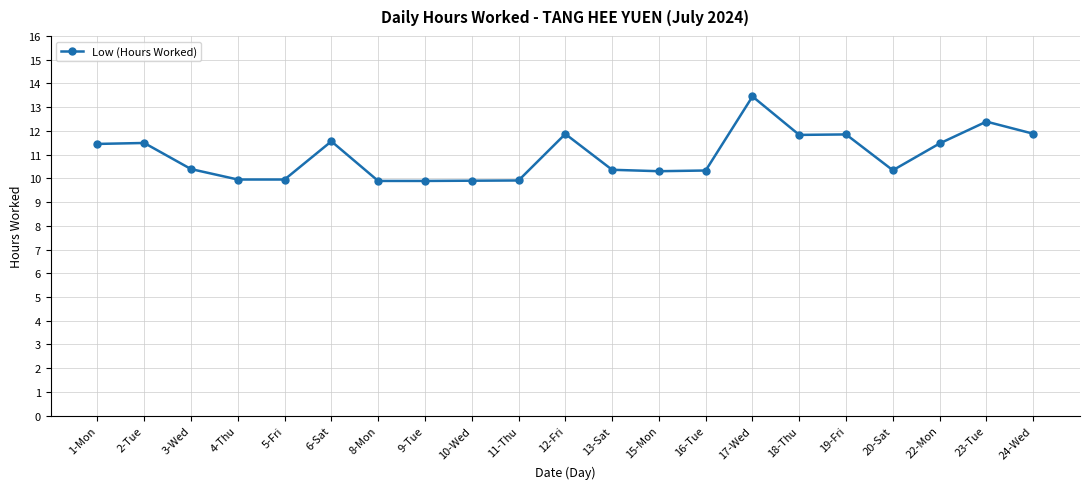

What is the minimum value shown in the chart?

9.9